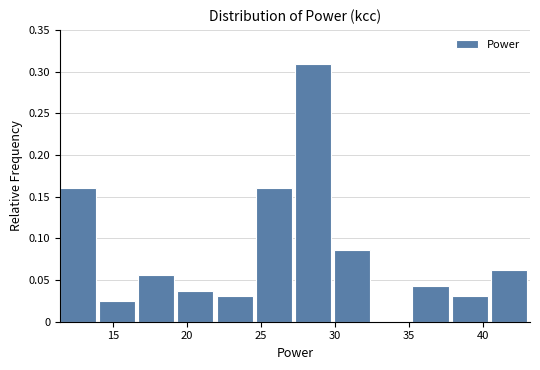

Over which range of the x-axis is the bar tallest?

27.5 to 30.0